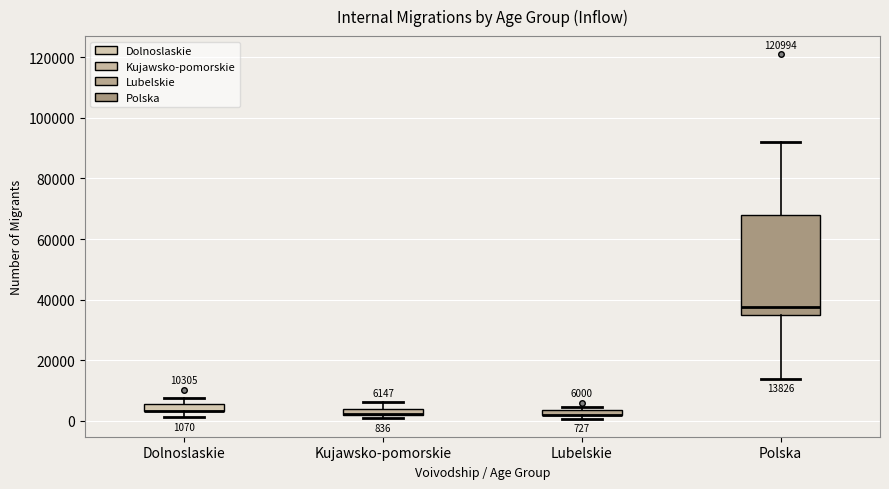

Comparing the boxes themselves (not the whiskers), which one is the tallest?

Polska